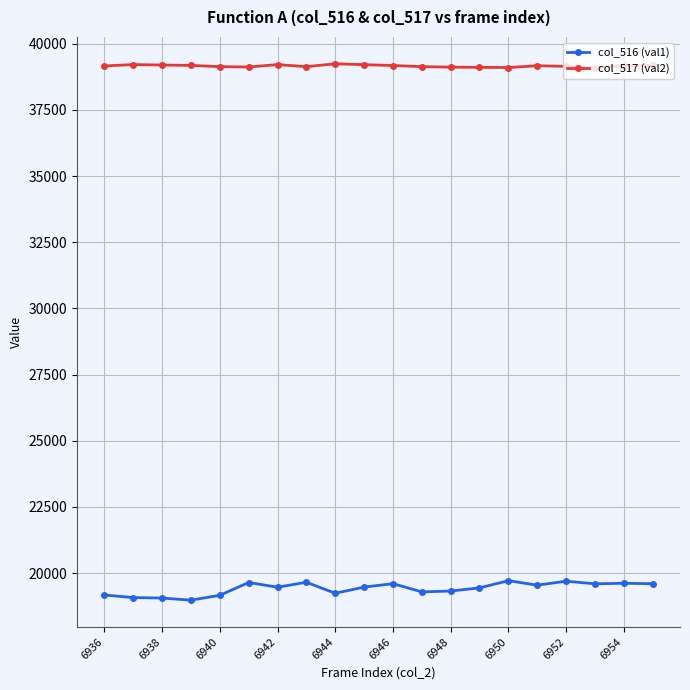

What is the average value of the col_516 (val1) series?

19415